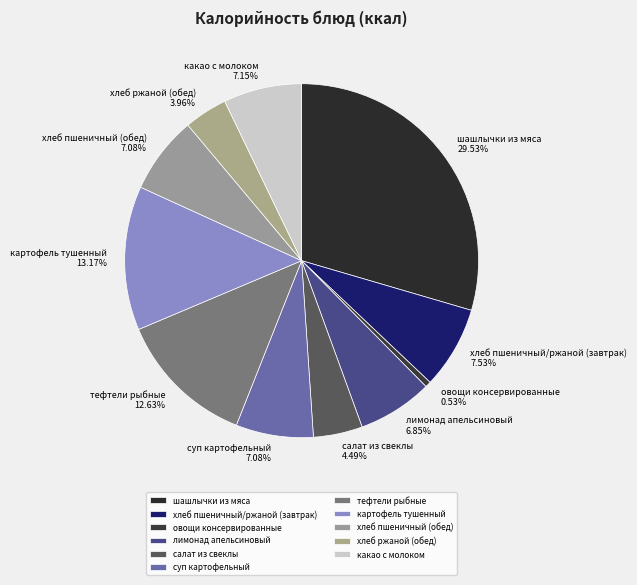

Count the number of slices in the pie.

11